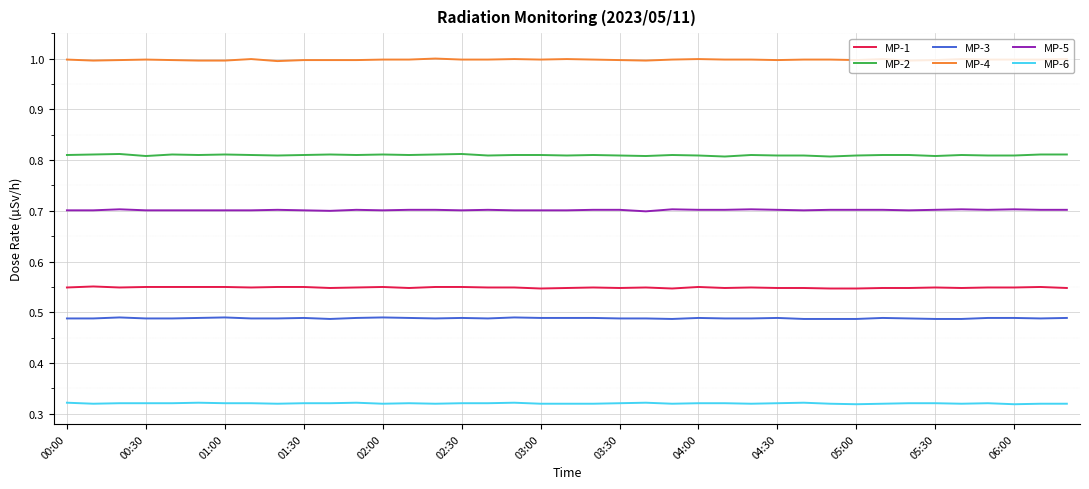

True or false: MP-2 and MP-5 cross at least once.

False